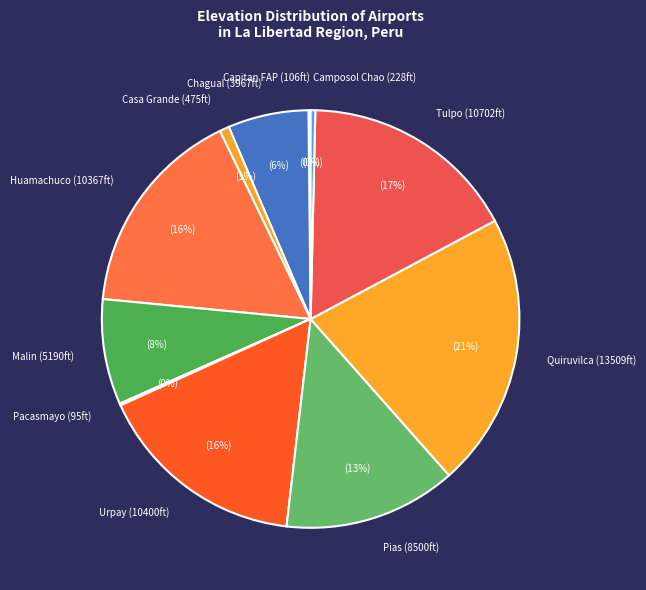

Between Huamachuco (10367ft) and Chagual (3967ft), which is larger?

Huamachuco (10367ft)